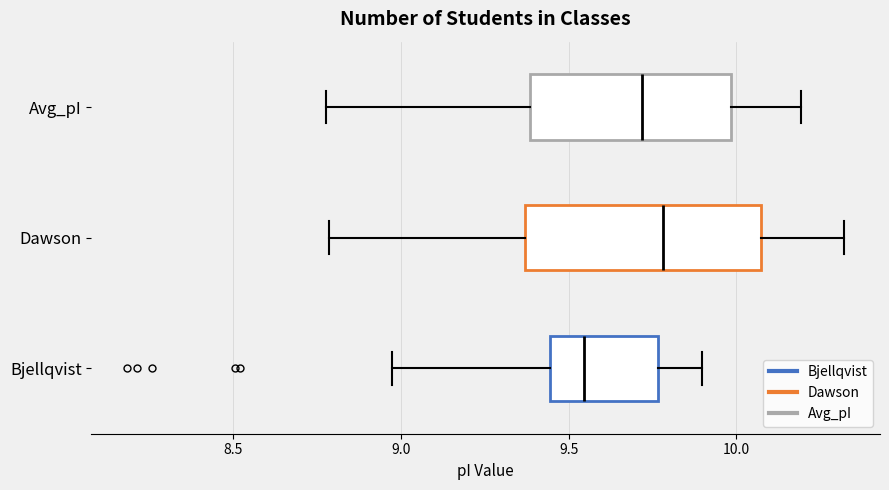

Which box's median line is the furthest to the left?

Bjellqvist